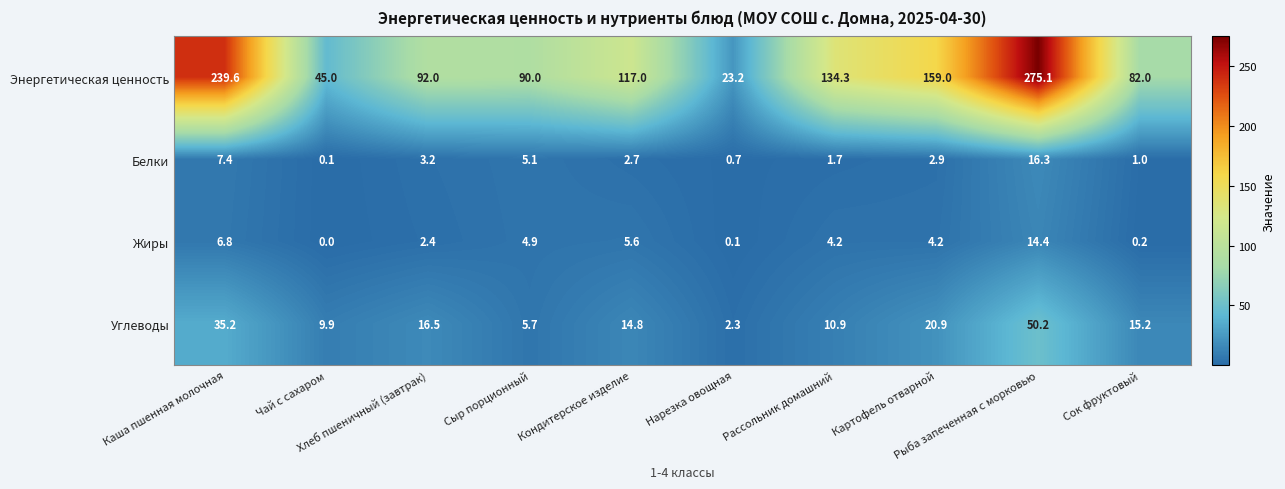

Which series has the widest spread of values?

Энергетическая ценность